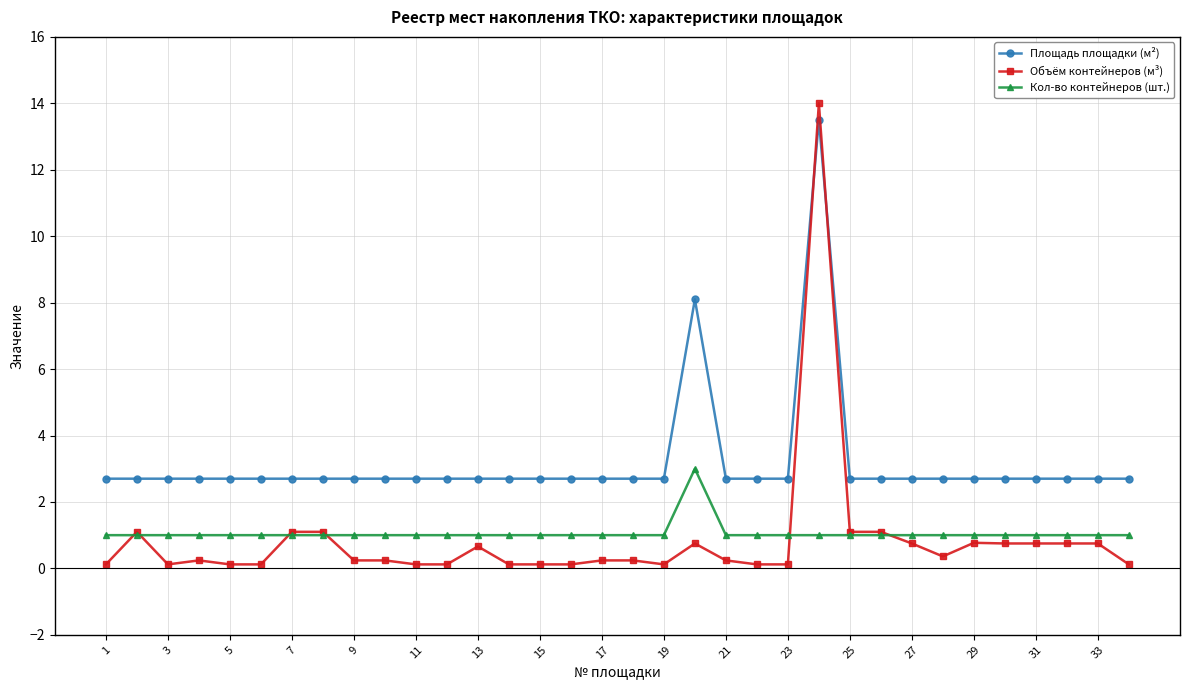

What is the value of the Объём контейнеров (м³) point at the 4th from the left?

0.2